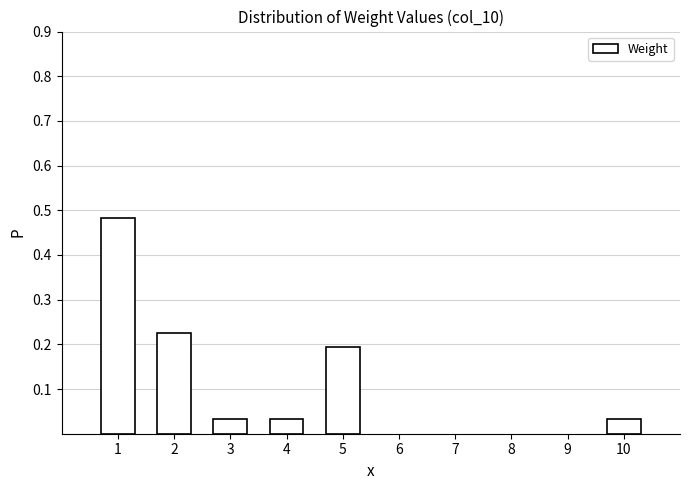

What is the change in value from 1 to 5?

-0.3